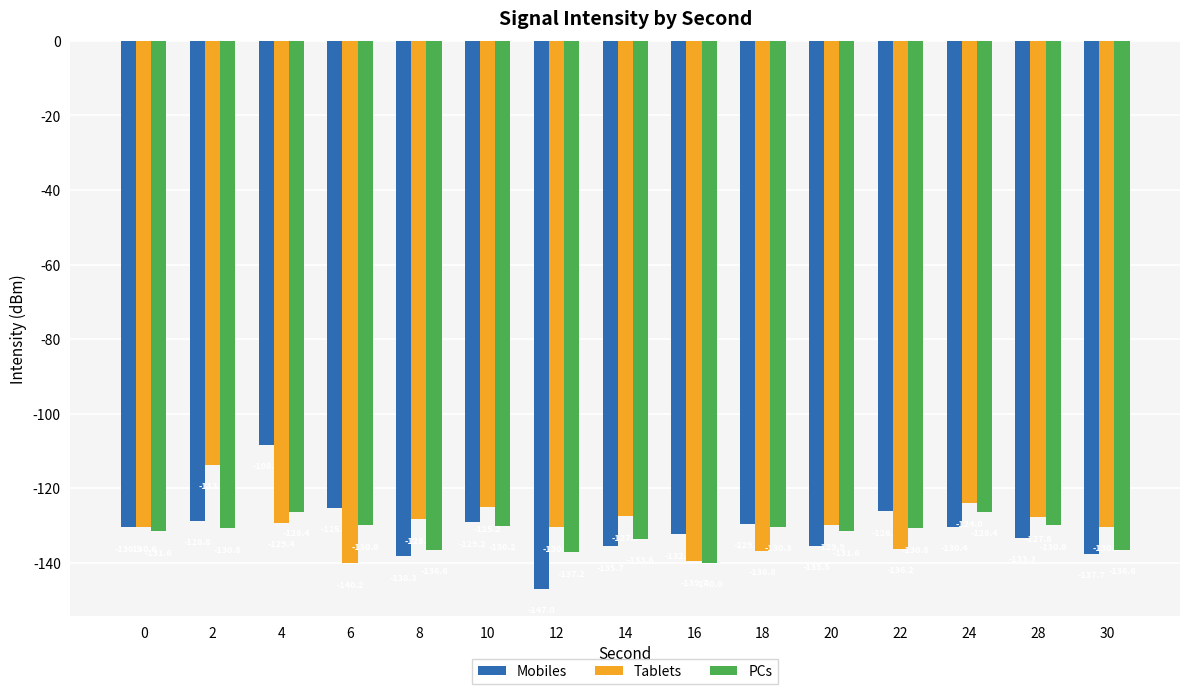

Where is Tablets nearest to the value -126?

10